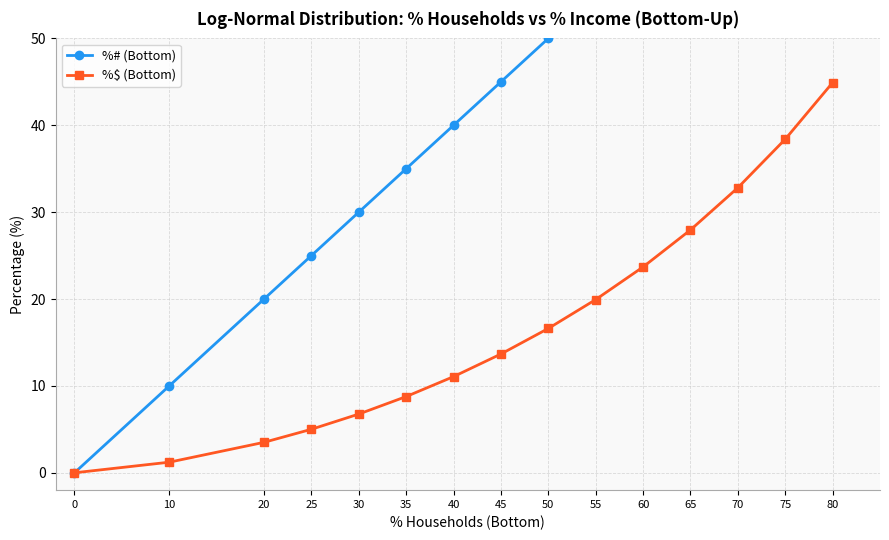

True or false: %# (Bottom) and %$ (Bottom) cross at least once.

False